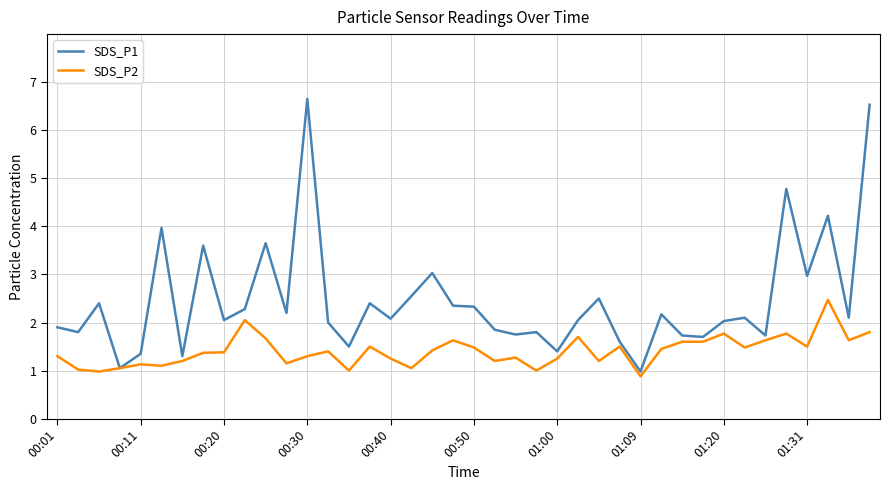

What are all the series names shown in the legend?

SDS_P1, SDS_P2